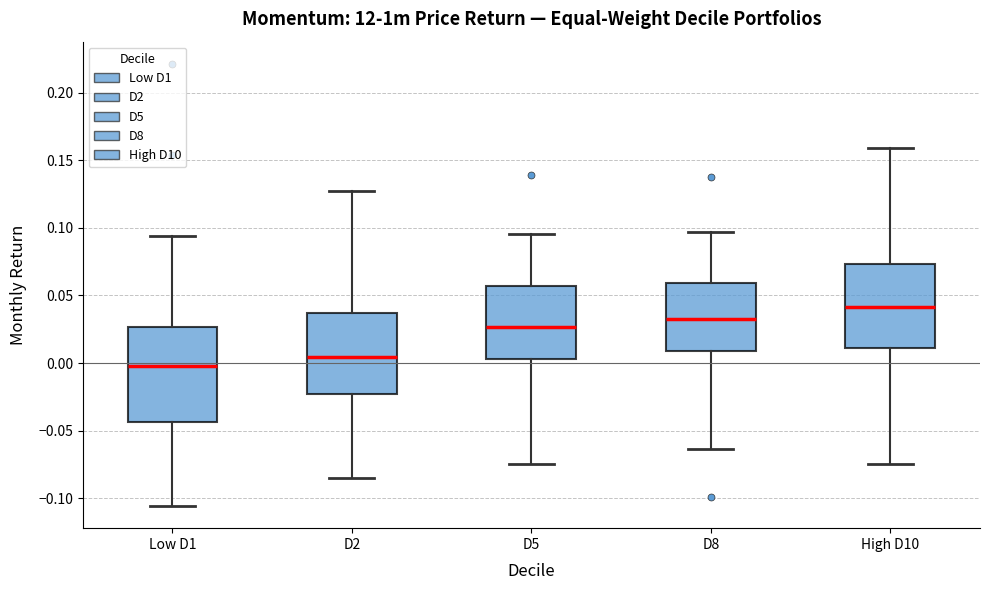

Where does the lower whisker of the box for Low D1 end on the y-axis? The values are not printed on the chart, so give them approximately, as read against the axis.

-0.105